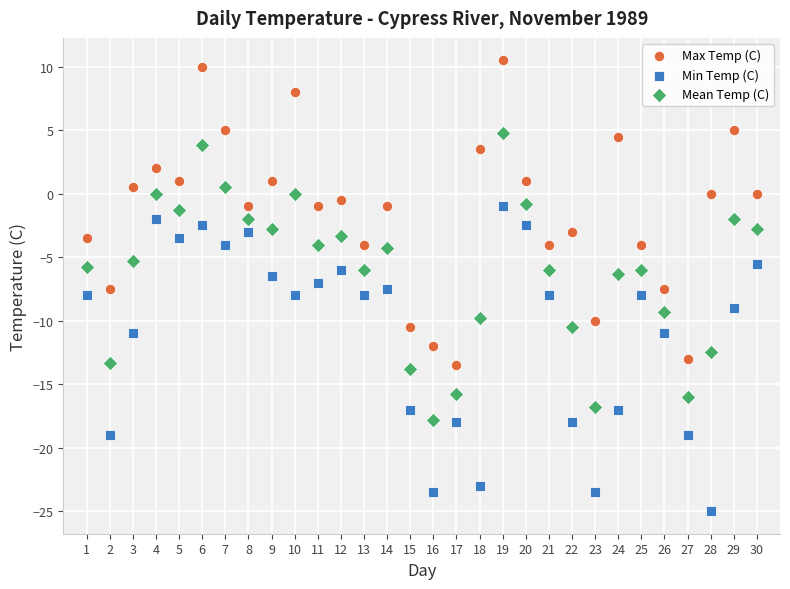

Which series contains the lowest Y value?

Min Temp (C)